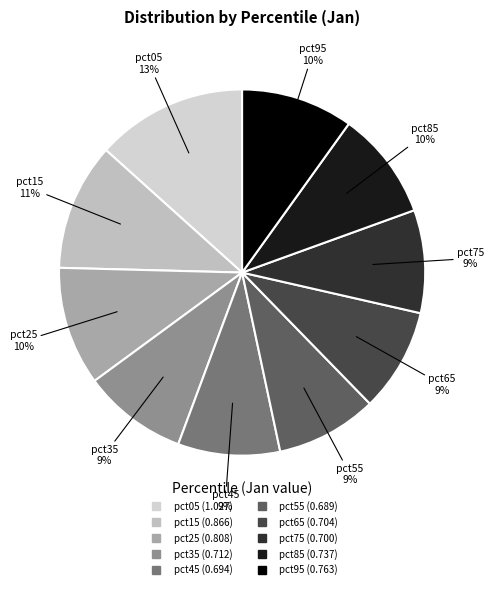

The pct85 slice represents 18% of the pie. True or false?

False